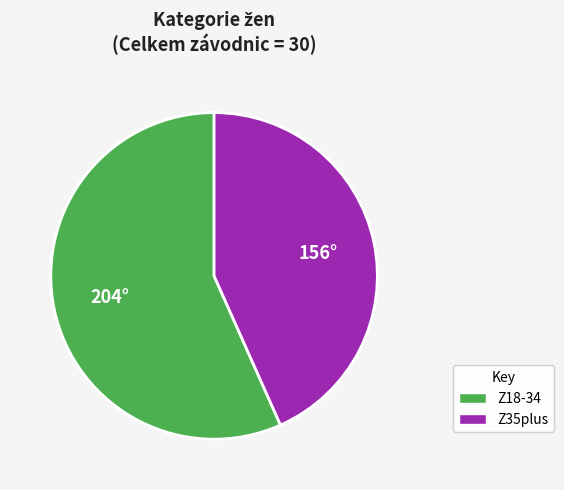

Does Z35plus represent more than half of the total?

No